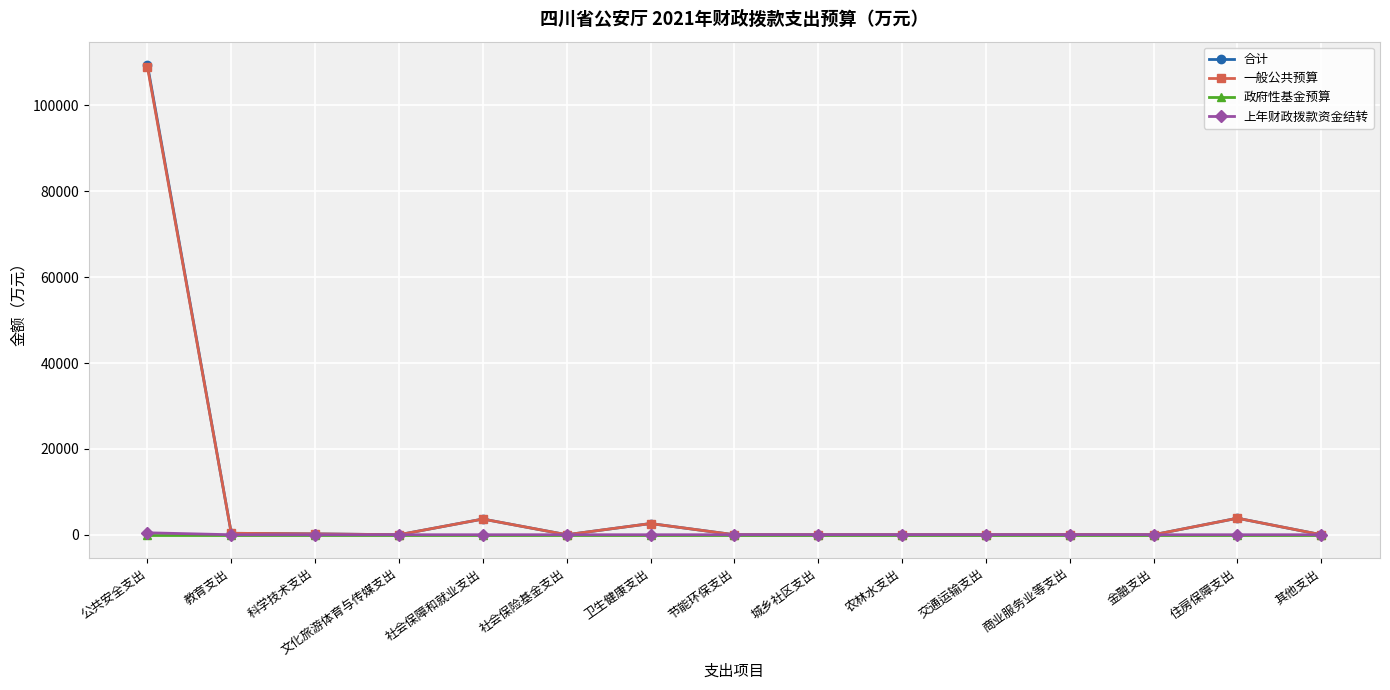

What is the maximum value shown in the chart?

109397.4